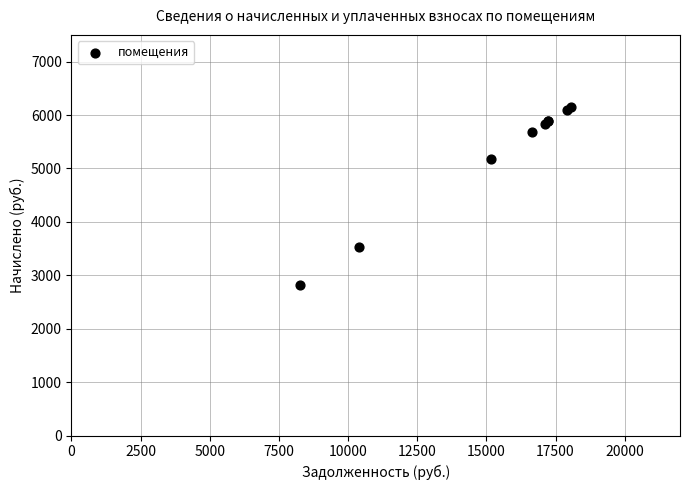

What Y value in the scatter plot is closest to 4483?

5171.0